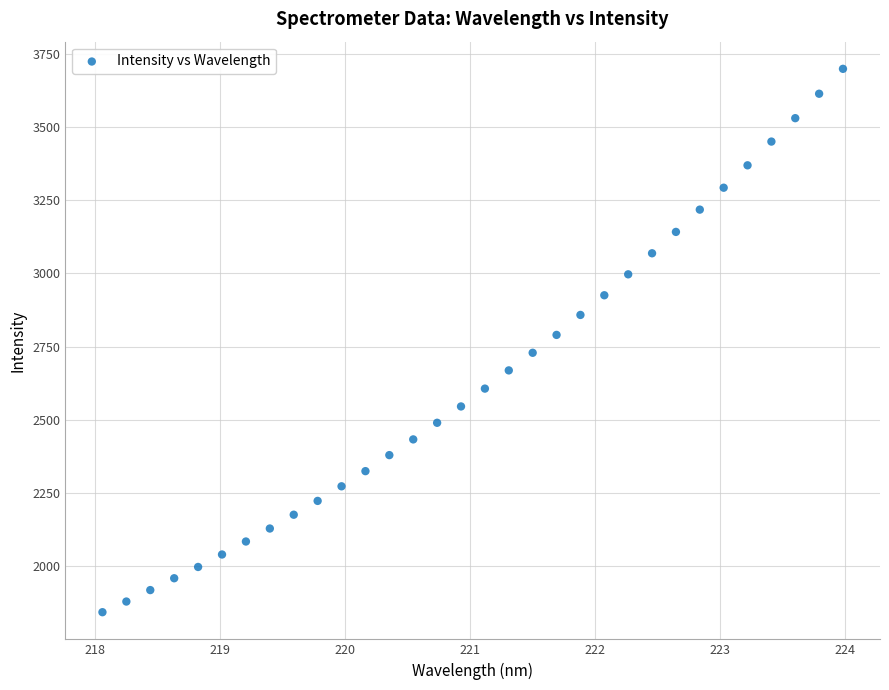

What is the range of X values (max minus min)?

5.9